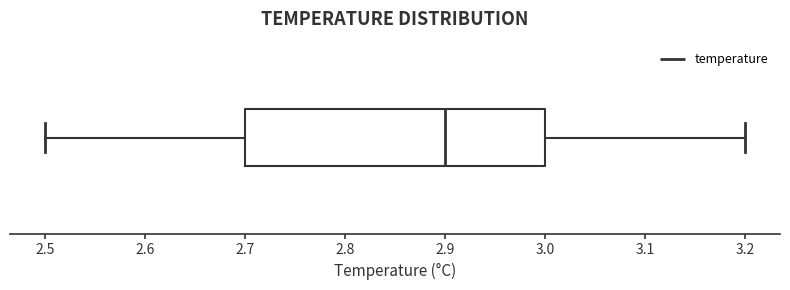

Transcribe this box plot: give where the median line is, the range the box spans, and where the two whiskers end, as read against the x-axis. The values are not printed on the chart, so give them approximately, as read against the axis.

median 2.9, box 2.7 to 3.0, whiskers 2.5 to 3.2